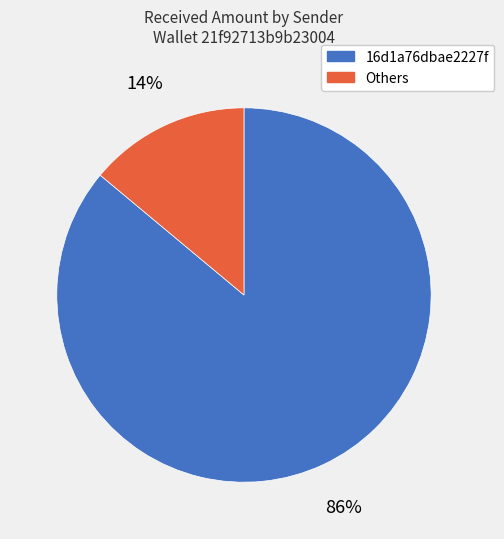

To the nearest percent, what is the average slice percentage?

50%